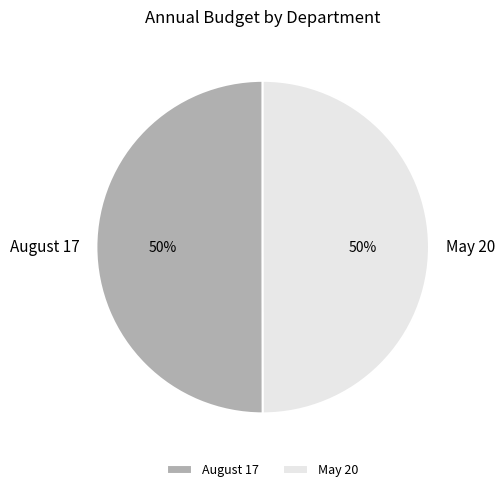

How many slices are in this pie chart?

2